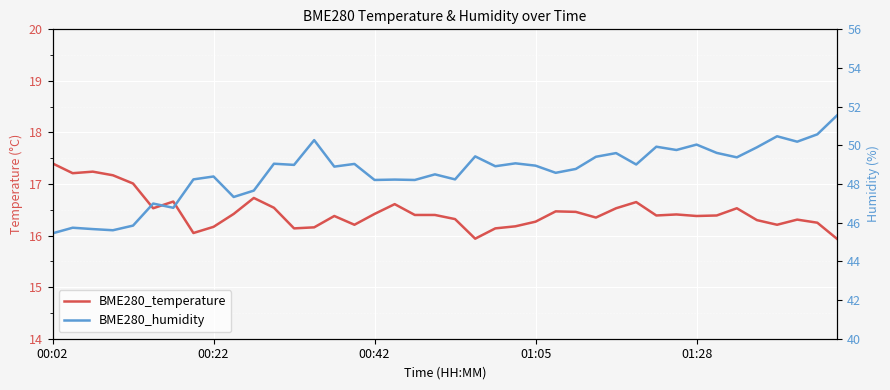

What position from the right is 7?

33